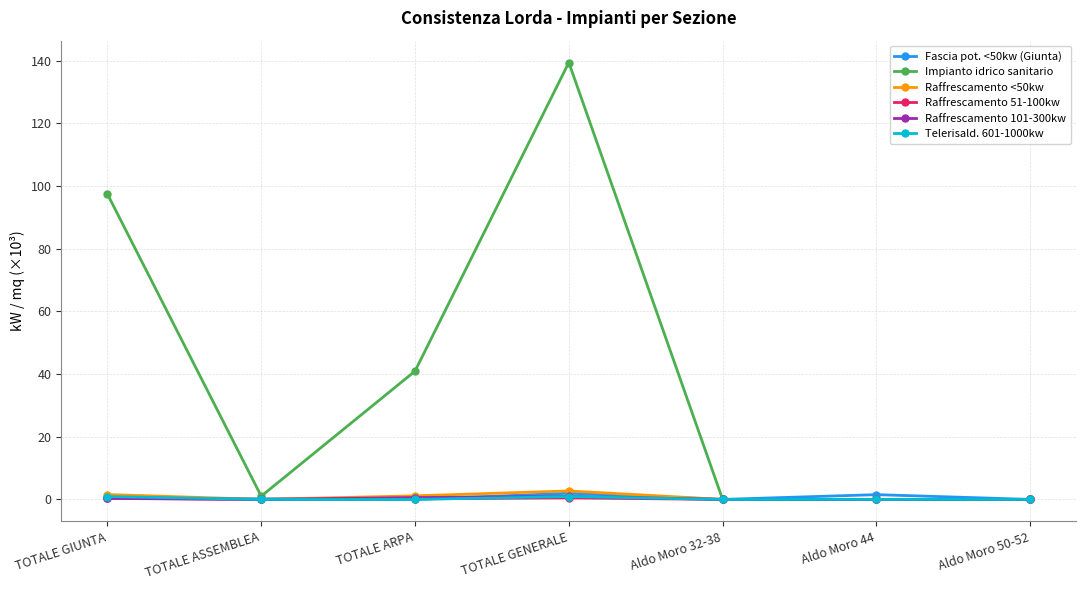

What is the difference between the Raffrescamento 51-100kw values at TOTALE GIUNTA and TOTALE ASSEMBLEA?

0.3